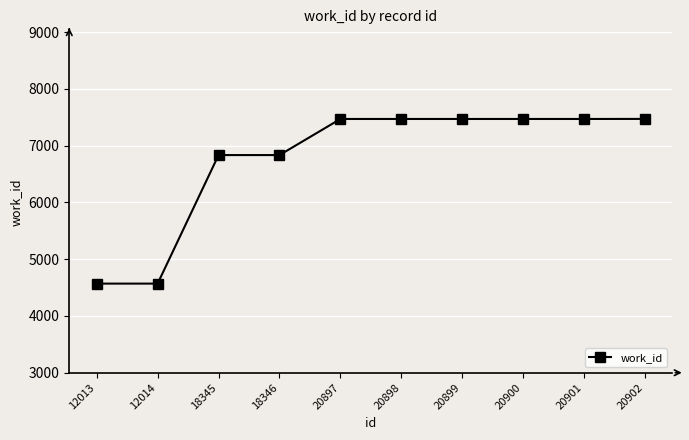

Read the value at 18345.

6834